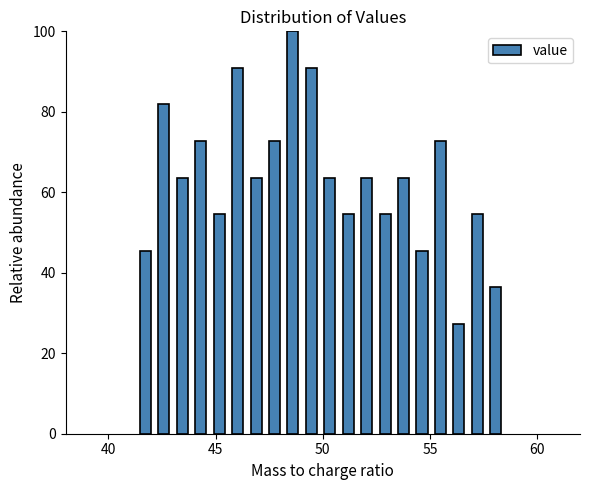

Read against the x-axis, roughly where is the centre of the tallest bar?

48.5